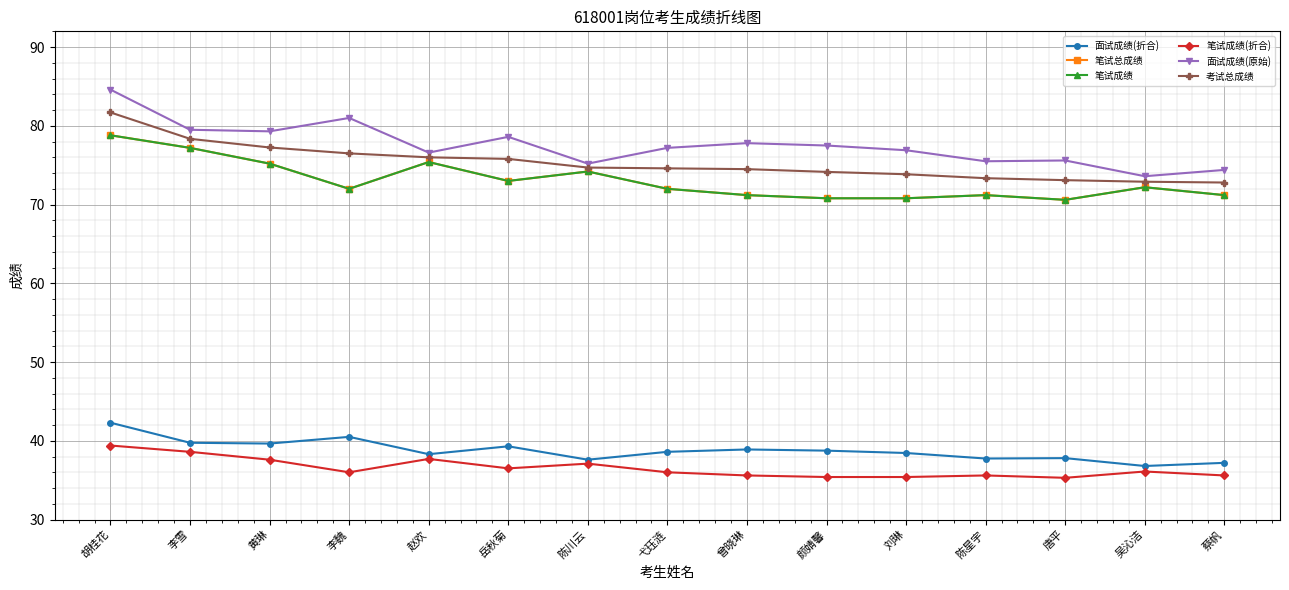

Is this an area chart (filled region under the line)?

No